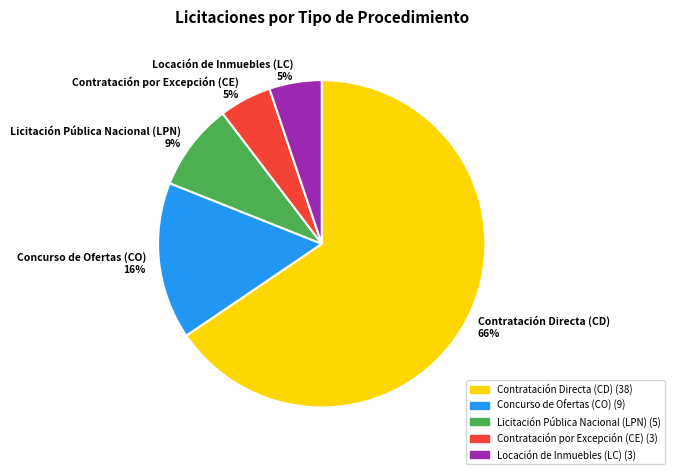

True or false: Contratación Directa (CD) accounts for 66% of the total.

True